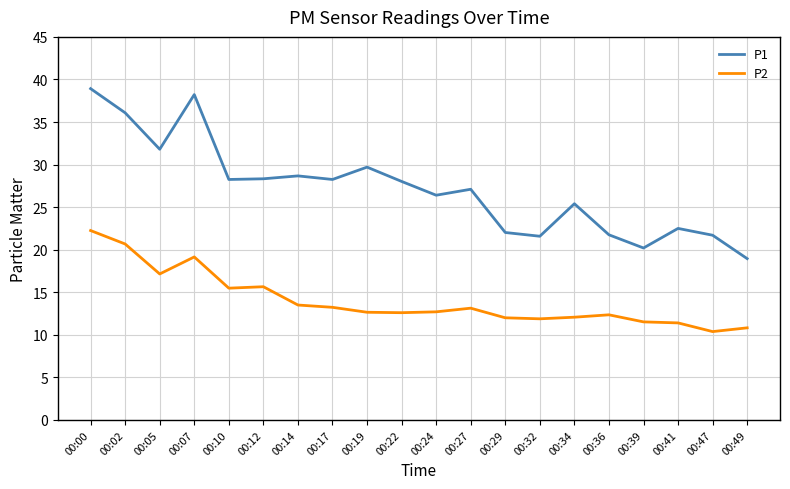

True or false: P1 and P2 intersect in this chart.

False